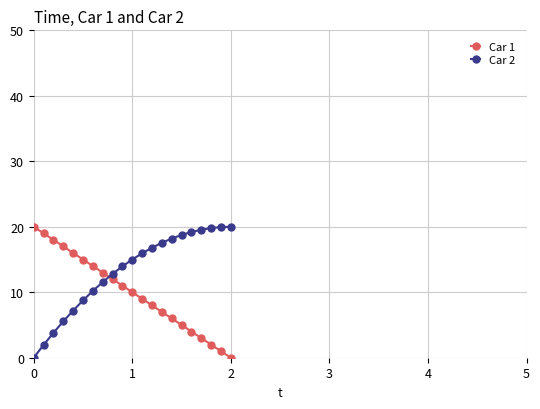

What are all the series names shown in the legend?

Car 1, Car 2